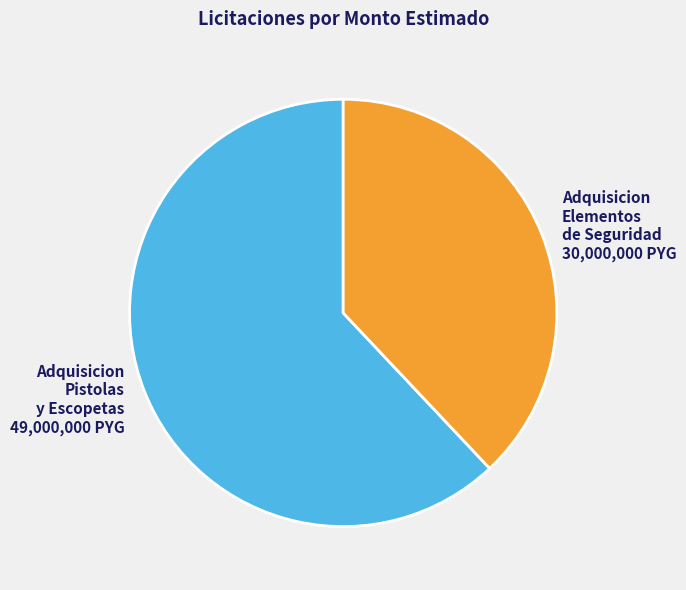

Is there any slice that represents more than half of the pie?

Yes